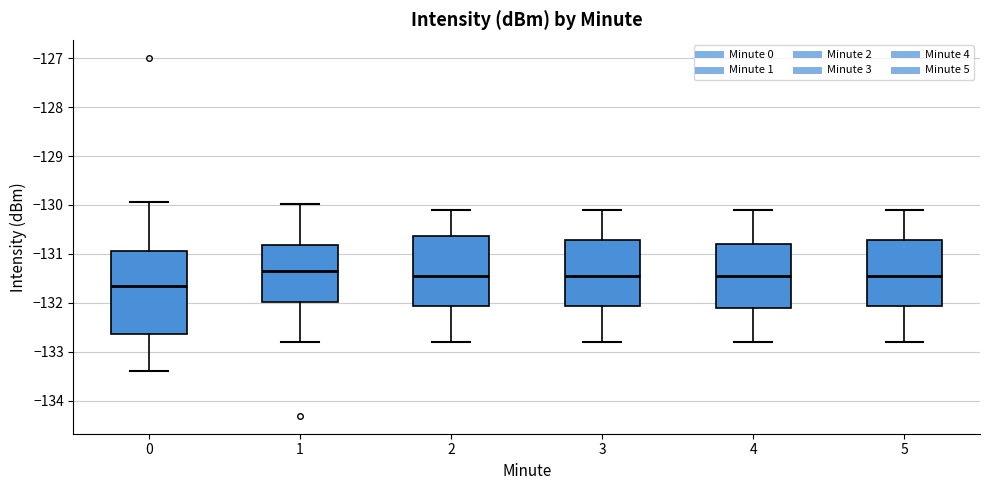

Which box is the tallest, from its lower edge to its upper edge?

0